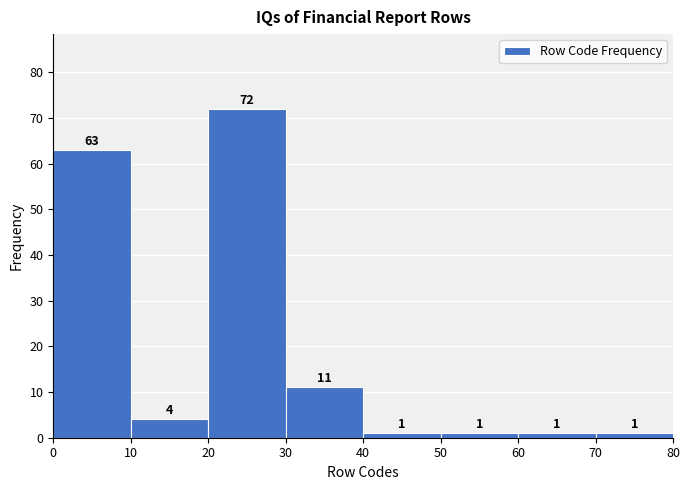

Reading left to right, transcribe this chart: for each bar, give the range it covers on the x-axis and its height.

0 to 10: 63
10 to 20: 4
20 to 30: 72
30 to 40: 11
40 to 50: 1
50 to 60: 1
60 to 70: 1
70 to 80: 1